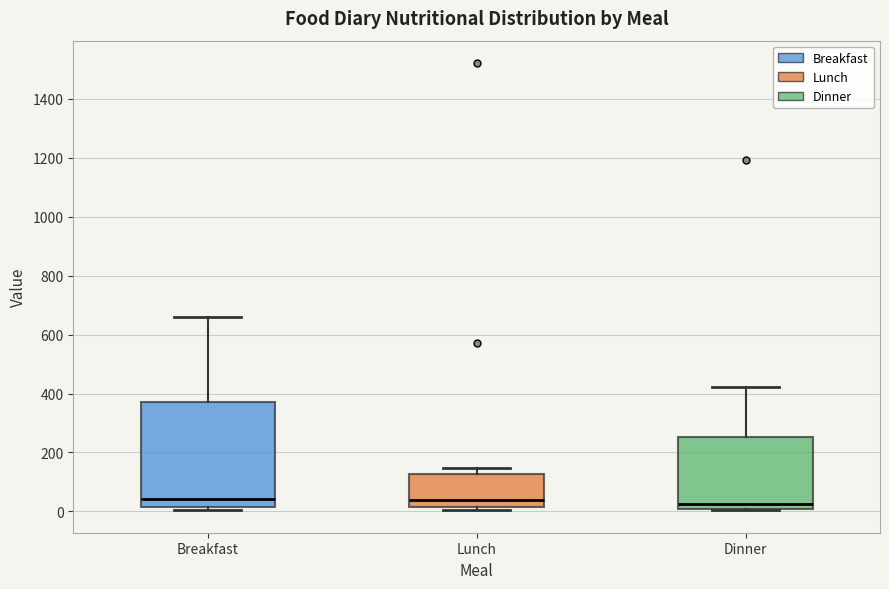

Reading left to right, transcribe this box plot: for each box, give where its median line is, the range the box spans, and where its two whiskers end, as read against the y-axis. The values are not printed on the chart, so give them approximately, as read against the axis.

Breakfast: median 40, box 20 to 380, whiskers 0 to 660
Lunch: median 40, box 20 to 120, whiskers 0 to 140
Dinner: median 20, box 0 to 260, whiskers 0 to 420